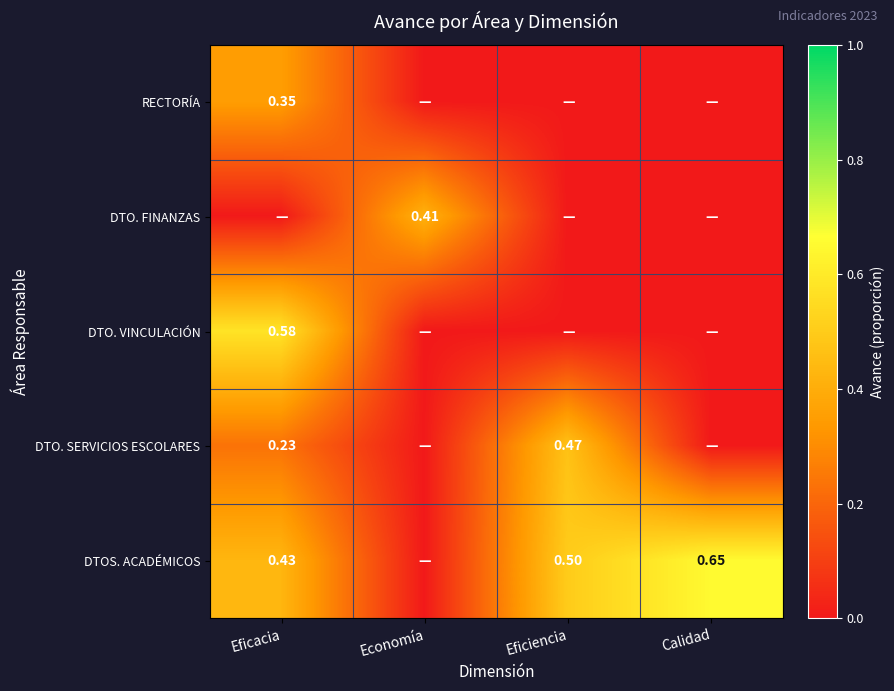

What is the total value across all series at Eficiencia?

1.0